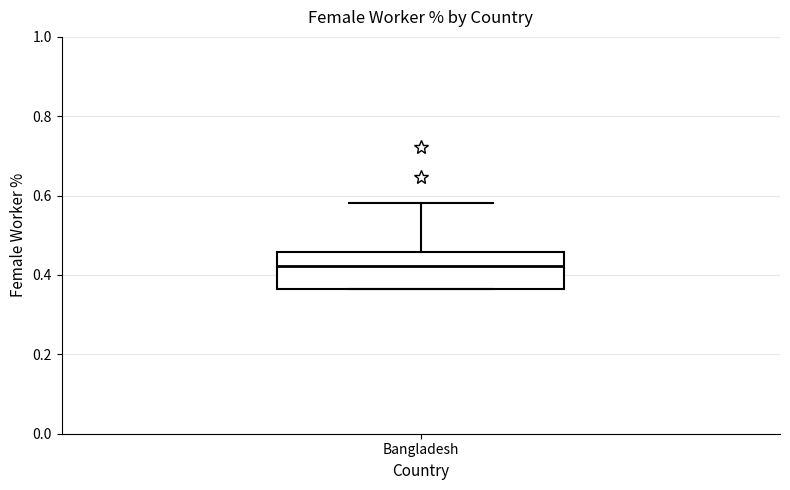

Transcribe this box plot: give where the median line is, the range the box spans, and where the two whiskers end, as read against the y-axis. The values are not printed on the chart, so give them approximately, as read against the axis.

median 0.42, box 0.36 to 0.46, whiskers 0.36 to 0.58